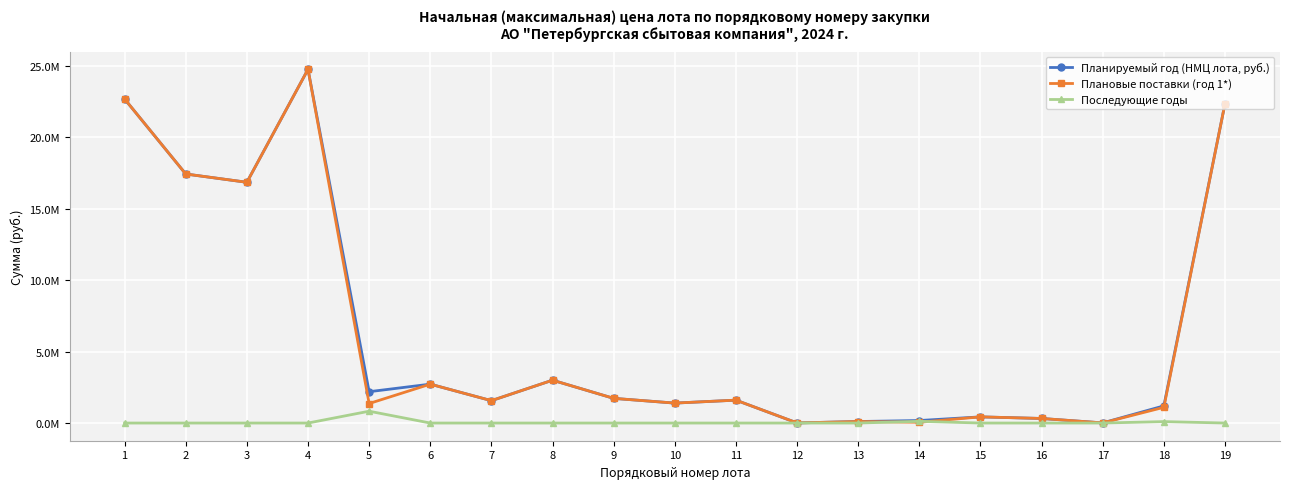

Is this an area chart (filled region under the line)?

No